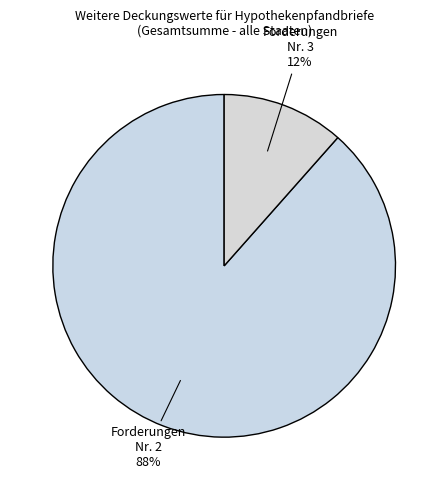

What is the majority slice?

Forderungen Nr. 2